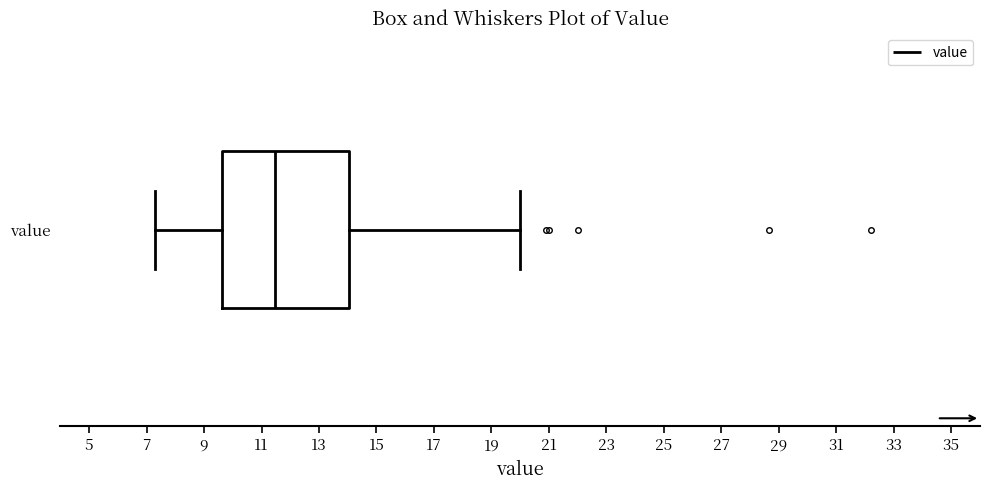

Where does the median line of the box for value sit on the x-axis? The values are not printed on the chart, so give them approximately, as read against the axis.

11.4